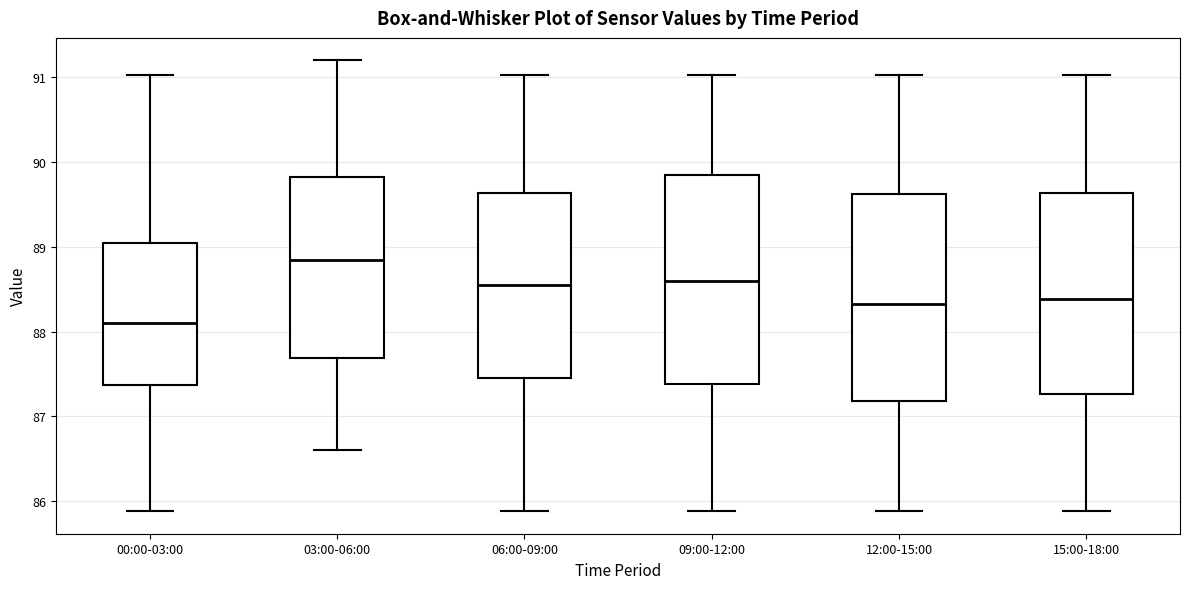

Reading left to right, transcribe this box plot: for each box, give where its median line is, the range the box spans, and where its two whiskers end, as read against the y-axis. The values are not printed on the chart, so give them approximately, as read against the axis.

00:00-03:00: median 88.1, box 87.4 to 89.0, whiskers 85.9 to 91.0
03:00-06:00: median 88.9, box 87.7 to 89.8, whiskers 86.6 to 91.2
06:00-09:00: median 88.6, box 87.4 to 89.6, whiskers 85.9 to 91.0
09:00-12:00: median 88.6, box 87.4 to 89.9, whiskers 85.9 to 91.0
12:00-15:00: median 88.3, box 87.2 to 89.6, whiskers 85.9 to 91.0
15:00-18:00: median 88.4, box 87.3 to 89.6, whiskers 85.9 to 91.0